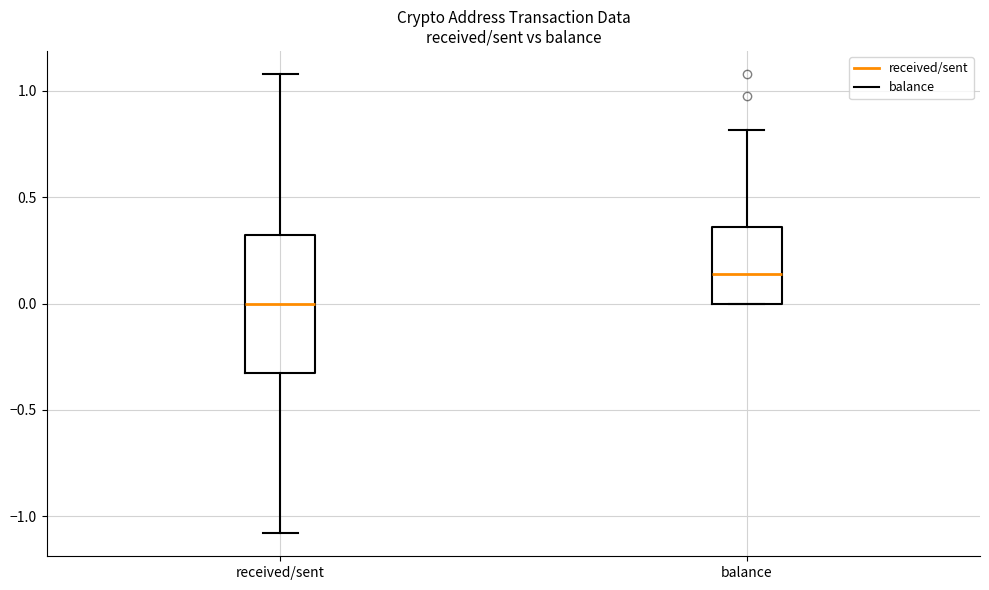

Which box's median line is the highest?

balance